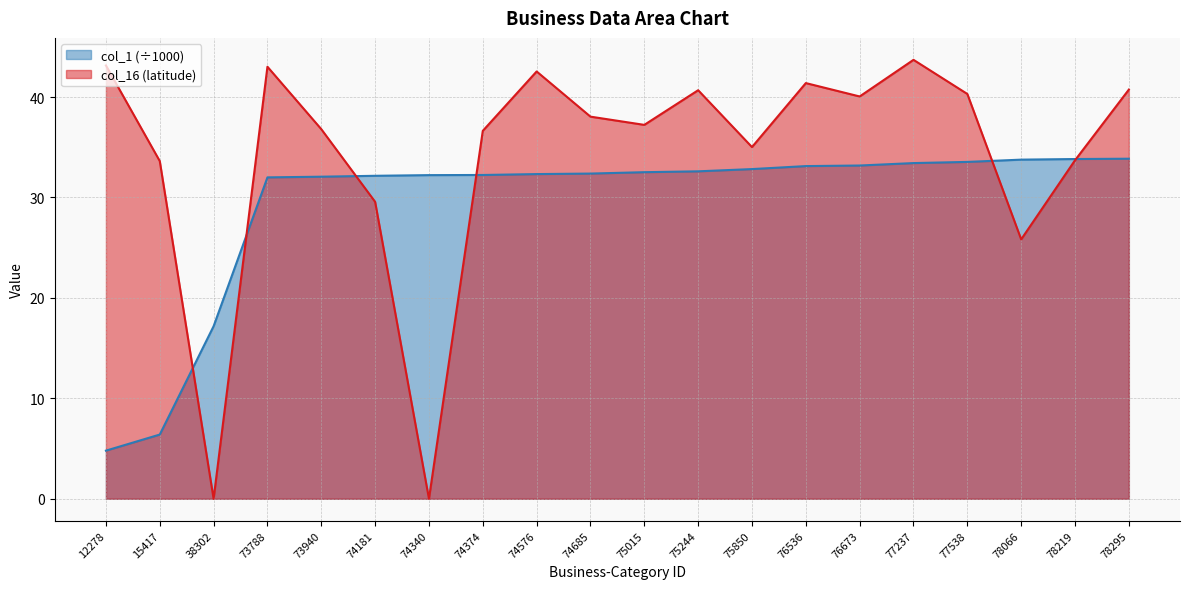

True or false: col_1 and col_16 intersect in this chart.

True